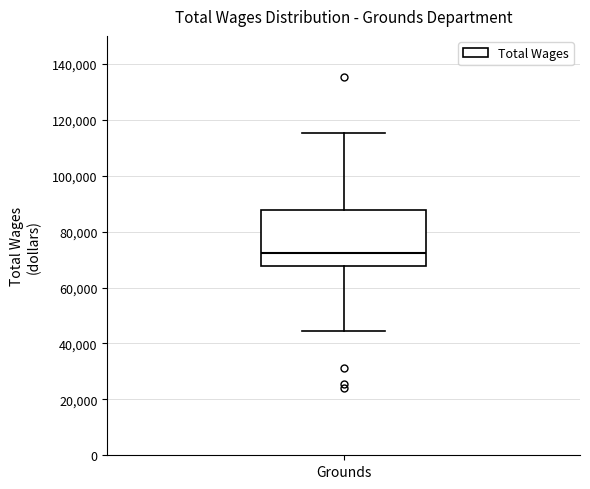

Transcribe this box plot: give where the median line is, the range the box spans, and where the two whiskers end, as read against the y-axis. The values are not printed on the chart, so give them approximately, as read against the axis.

median 72000, box 68000 to 88000, whiskers 44000 to 116000